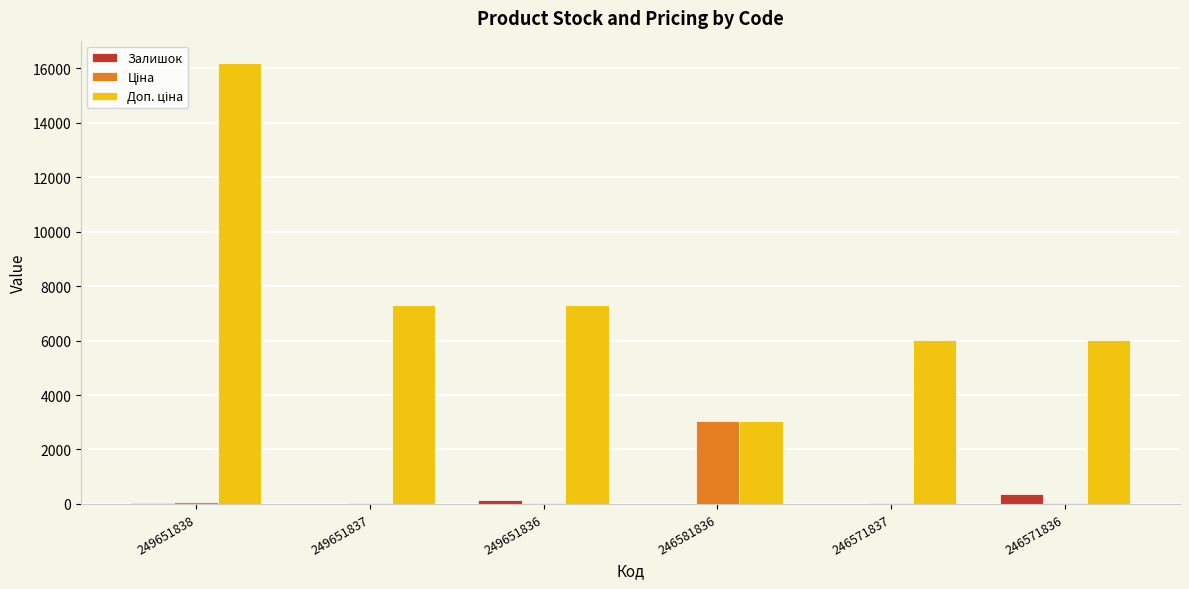

What is the greatest value displayed?

16200.0